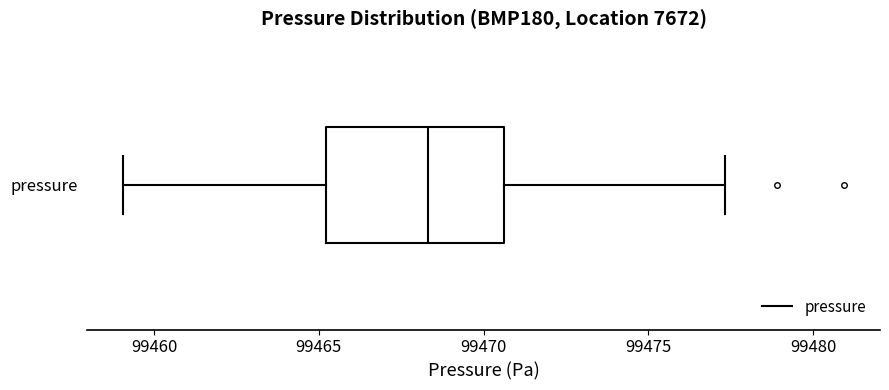

Read this box plot against the x-axis: the position of the median line, the range covered by the box, and the ends of both whiskers. The values are not printed on the chart, so give them approximately, as read against the axis.

median 99468.5, box 99465.0 to 99470.5, whiskers 99459.0 to 99477.5